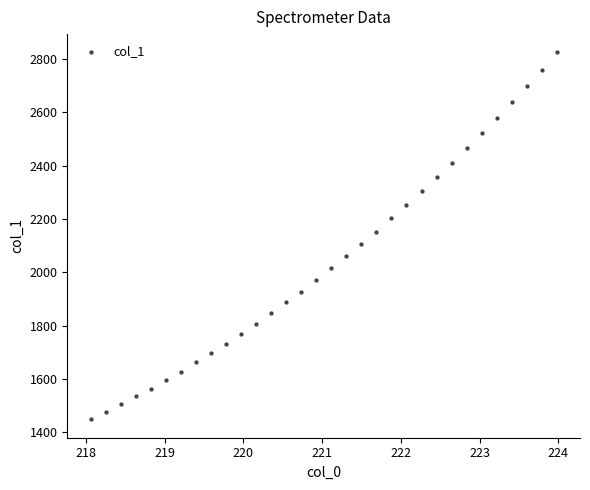

What is the range of Y values (max minus min)?

1377.3